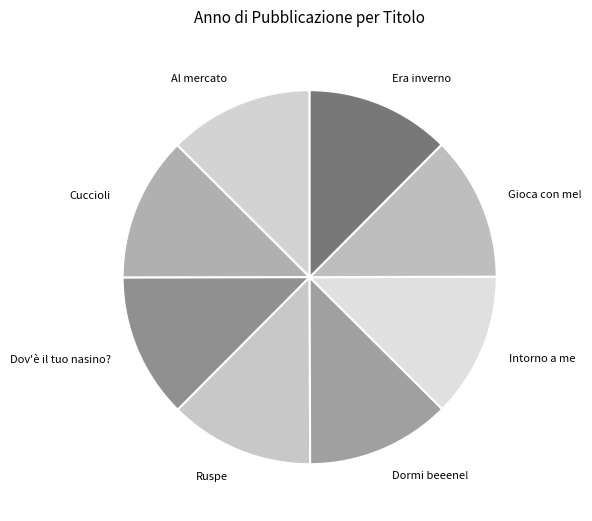

True or false: Cuccioli accounts for 13% of the total.

True